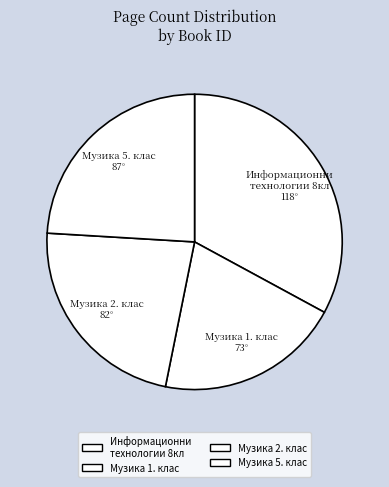

Is Музика 1. клас the majority of the pie?

No